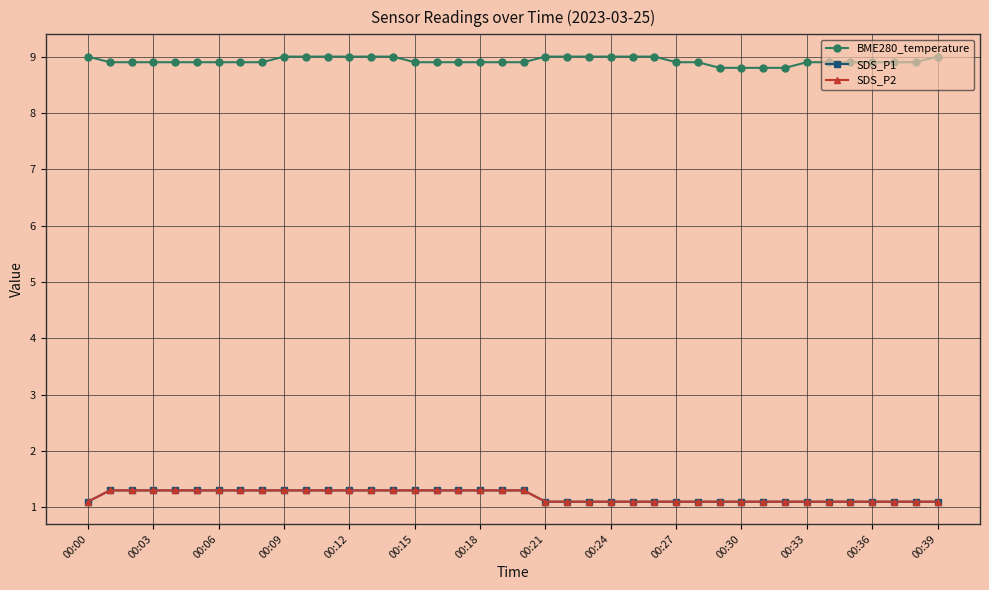

At how many categories does at least one series exceed 4?

40